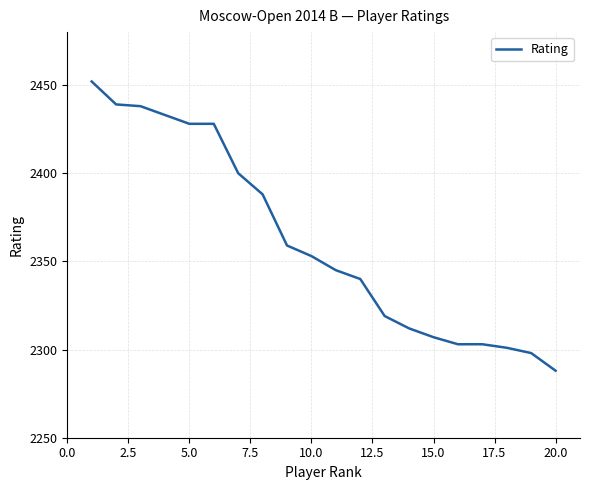

What is the minimum value shown in the chart?

2288